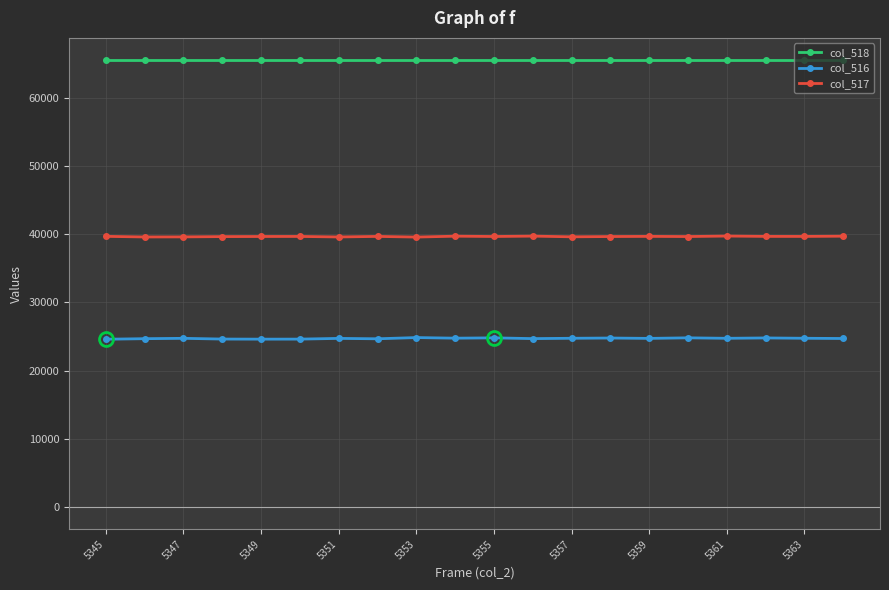

True or false: col_518 and col_516 cross at least once.

False